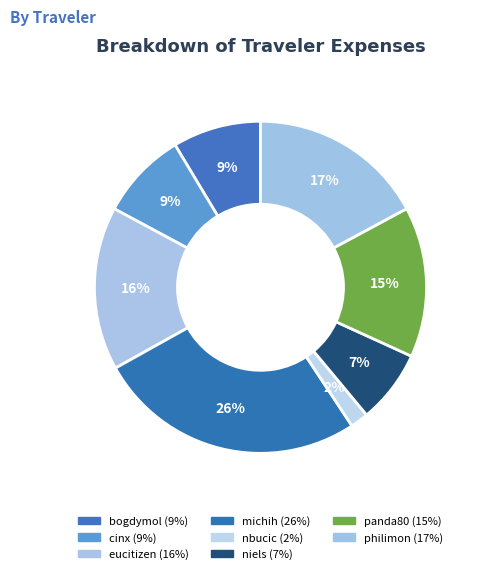

True or false: niels accounts for 7% of the total.

True